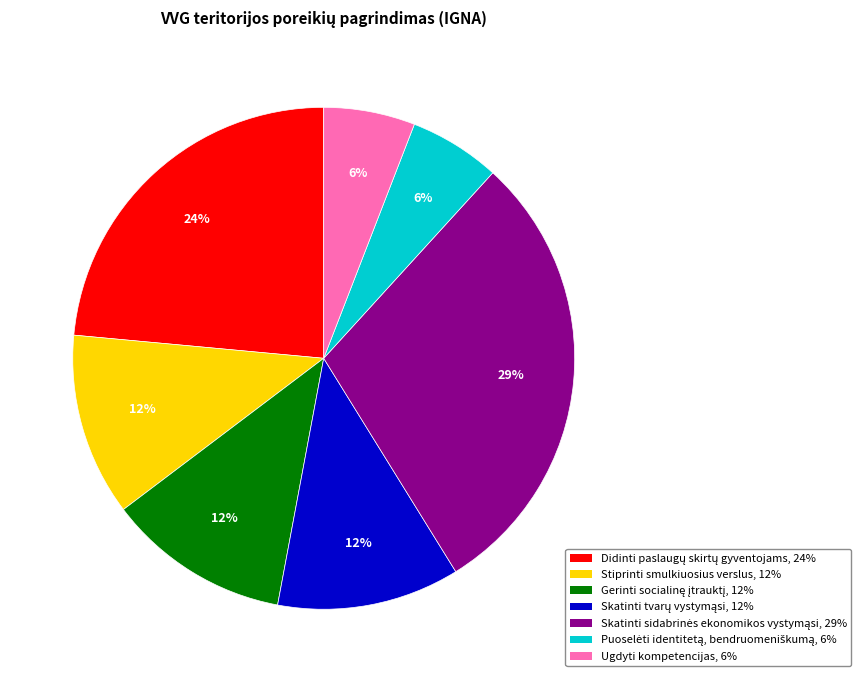

How many segments does this pie chart have?

7